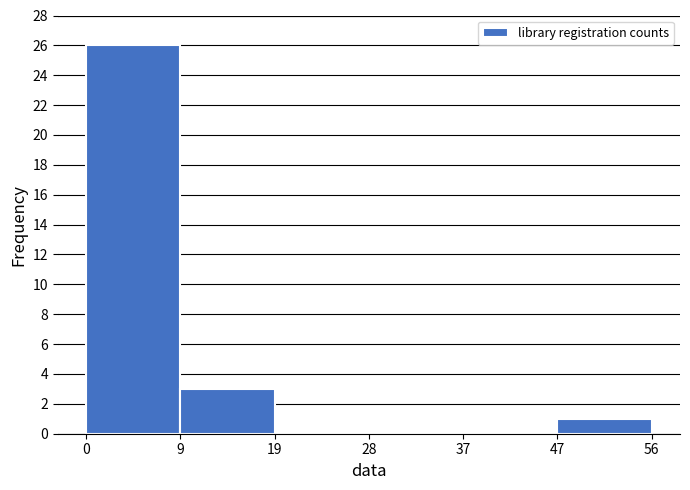

Which range on the x-axis has the tallest bar?

0 to 9